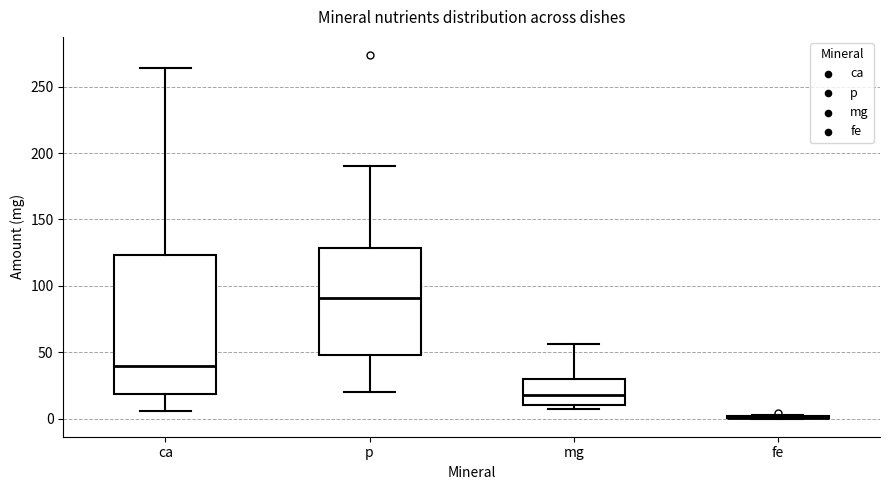

Reading left to right, transcribe this box plot: for each box, give where its median line is, the range the box spans, and where its two whiskers end, as read against the y-axis. The values are not printed on the chart, so give them approximately, as read against the axis.

ca: median 40, box 20 to 125, whiskers 5 to 265
p: median 90, box 50 to 130, whiskers 20 to 190
mg: median 20, box 10 to 30, whiskers 10 (just below the box's lower edge) to 55
fe: box collapsed to a line at 0, whiskers 0 to 5